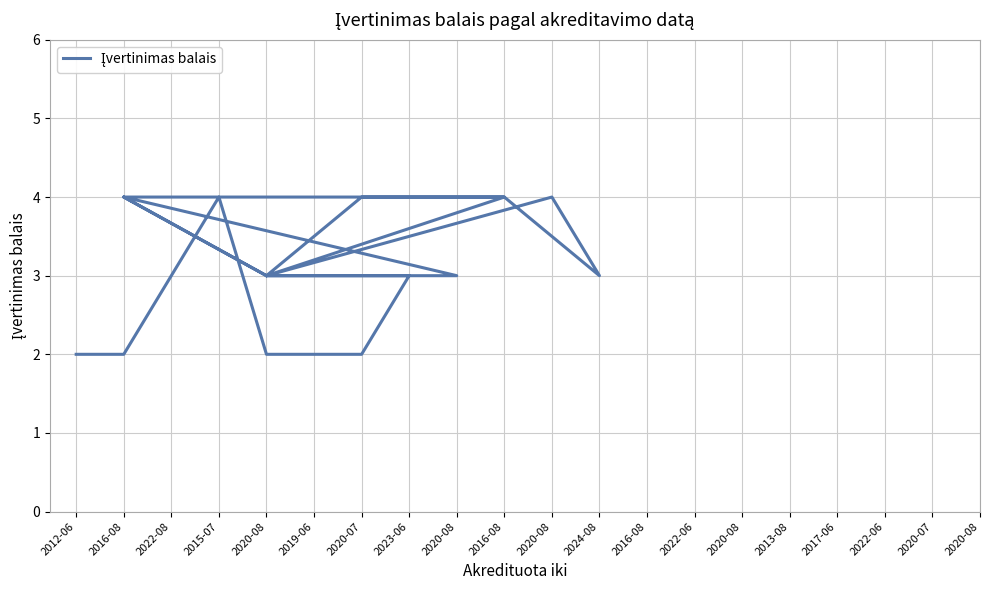

Rank the categories by value from lowest to highest.

2012-06, 2016-08, 2020-08, 2019-06, 2020-07, 2022-08, 2023-06, 2020-08, 2020-08, 2020-08, 2020-08, 2024-08, 2020-08, 2015-07, 2016-08, 2016-08, 2016-08, 2020-08, 2016-08, 2020-07